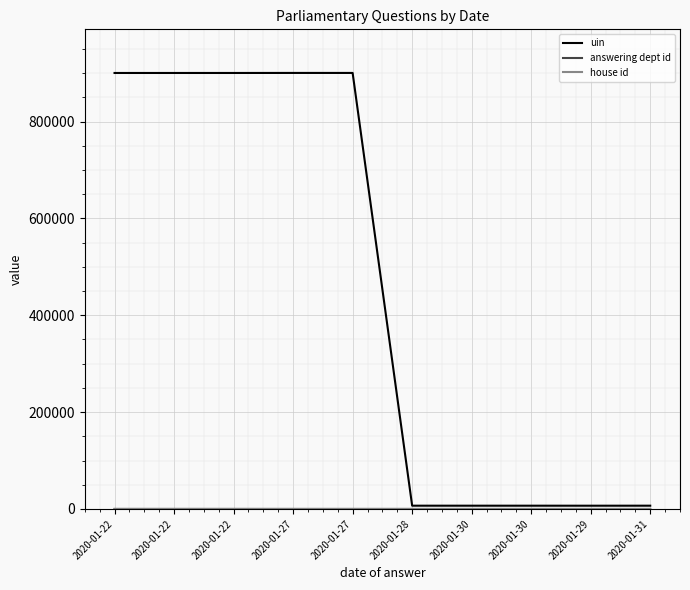

What is the sum of the uin values at 2020-01-22 and 2020-01-30?

907042